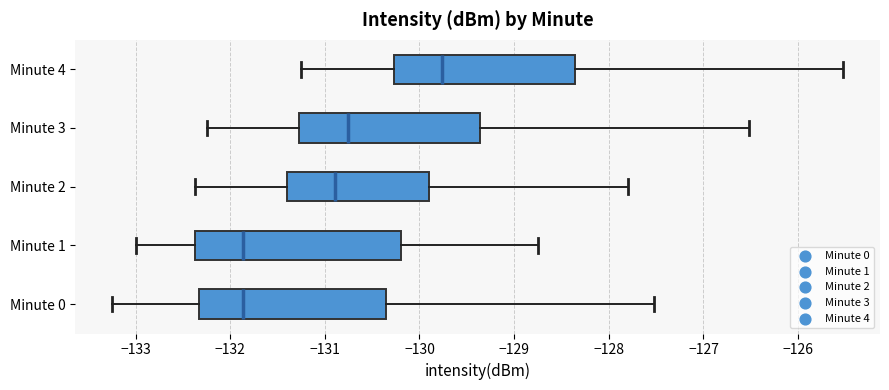

Reading bottom to top, read every box against the x-axis: the position of its median line, the range the box covers, and the ends of its whiskers. The values are not printed on the chart, so give them approximately, as read against the axis.

Minute 0: median -131.9, box -132.3 to -130.4, whiskers -133.2 to -127.5
Minute 1: median -131.9, box -132.4 to -130.2, whiskers -133.0 to -128.8
Minute 2: median -130.9, box -131.4 to -129.9, whiskers -132.4 to -127.8
Minute 3: median -130.8, box -131.3 to -129.4, whiskers -132.2 to -126.5
Minute 4: median -129.8, box -130.3 to -128.4, whiskers -131.2 to -125.5